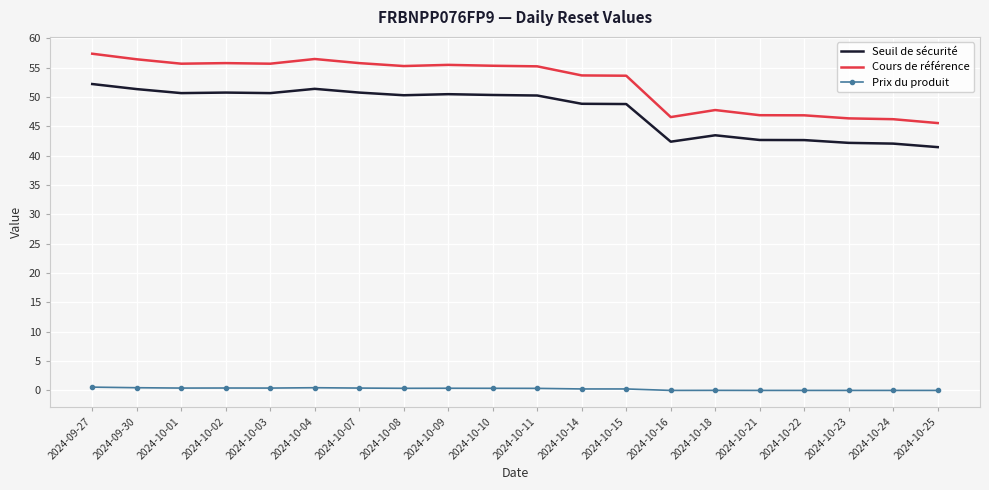

How many distinct data groups are displayed?

3